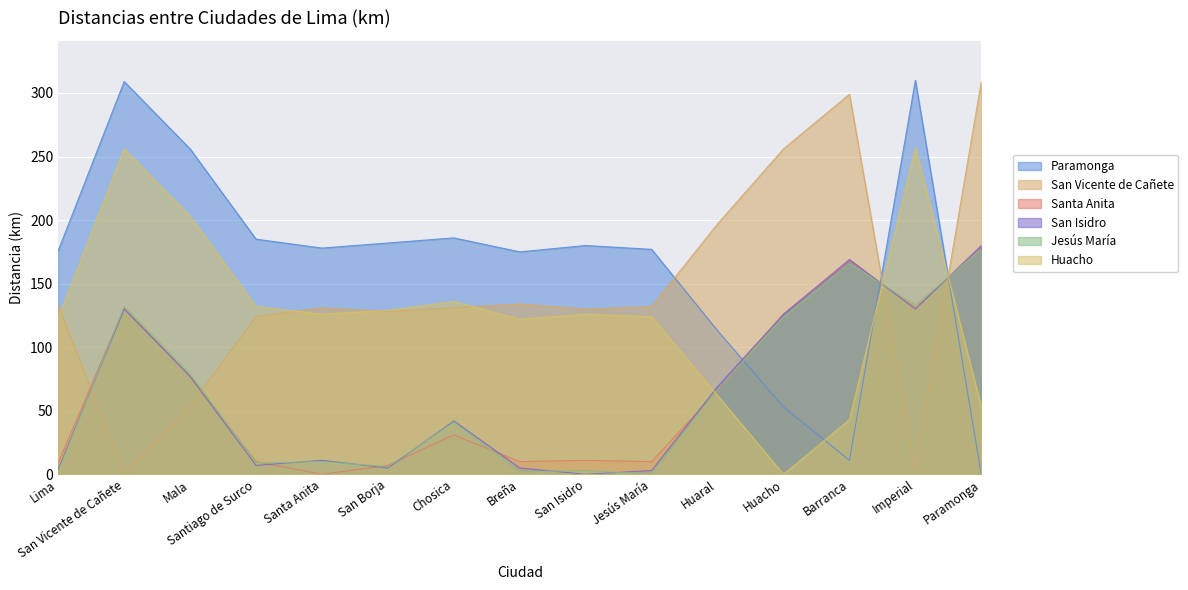

Reading right to left, list all the values displayed in this chart.

Paramonga: 0	310	11	53	113	177	180	175	186	182	178	185	256	309	176
San Vicente de Cañete: 309	4	299	256	197	132	130	134	131	128	131	124	54	0	133
Santa Anita: 178	131	168	126	66	10	11	10	31	7	0	10	77	131	9
San Isidro: 180	130	169	126	69	3	0	5	42	5	11	7	77	130	4
Jesús María: 177	133	166	124	67	0	3	2	41	6	10	9	79	132	2
Huacho: 53	257	43	0	62	124	126	122	136	129	126	132	203	256	123